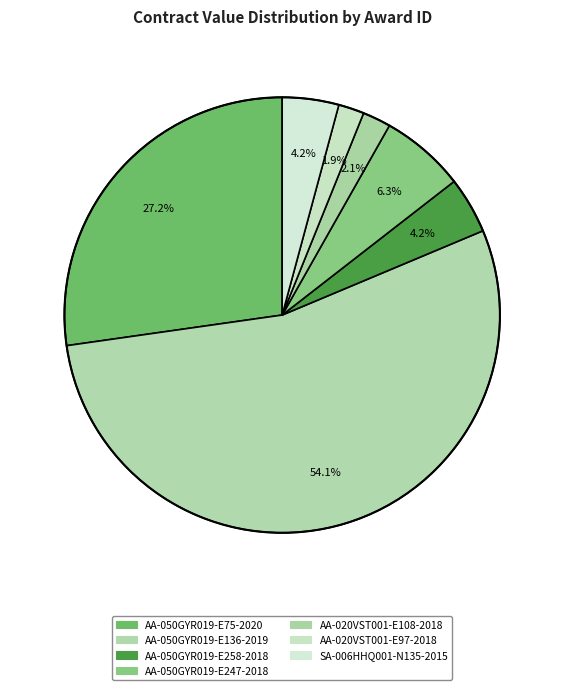

How many segments does this pie chart have?

7